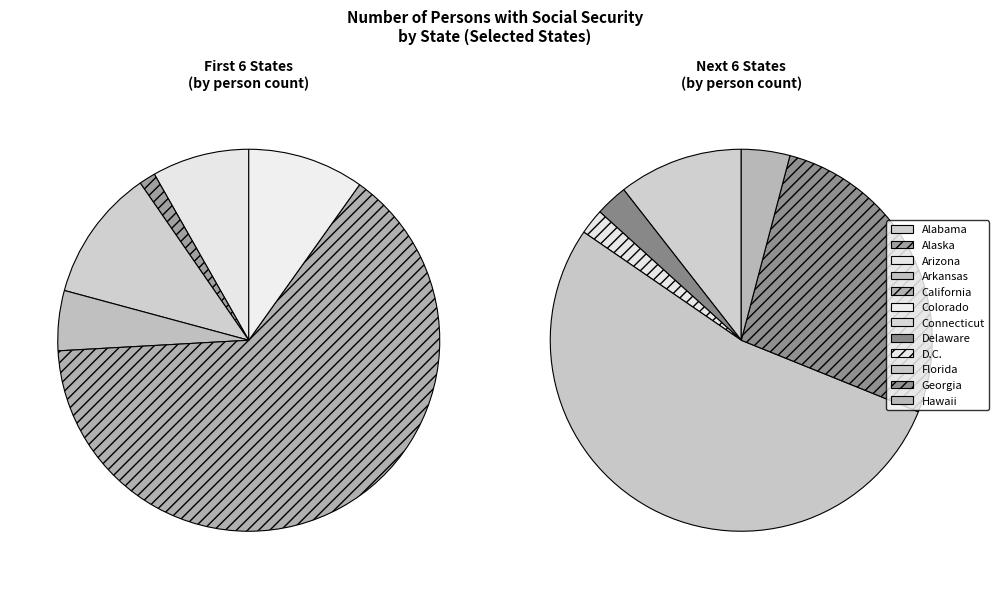

What percentage do Alaska and Arizona together represent?

7.6%